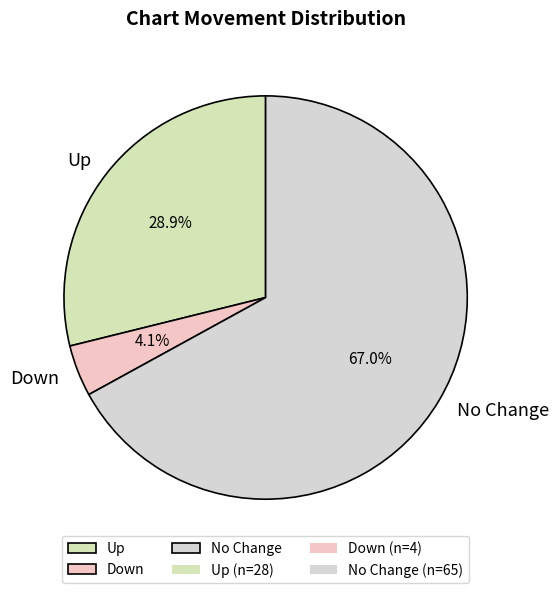

What is the smallest slice in the pie chart?

Down